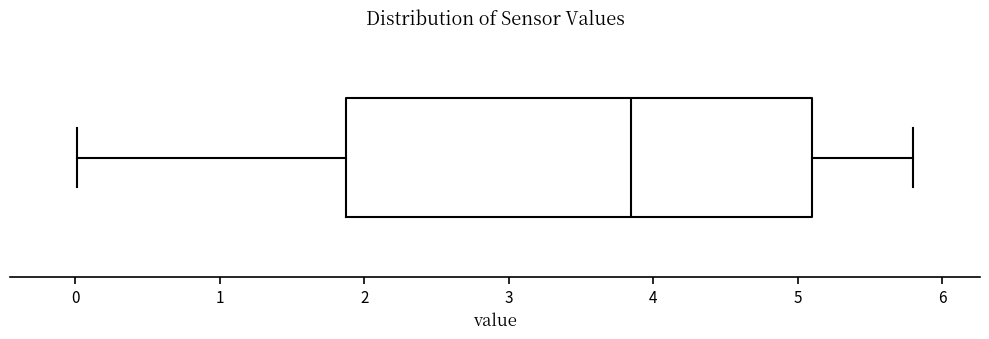

Read this box plot against the x-axis: the position of the median line, the range covered by the box, and the ends of both whiskers. The values are not printed on the chart, so give them approximately, as read against the axis.

median 3.9, box 1.9 to 5.1, whiskers 0.0 to 5.8